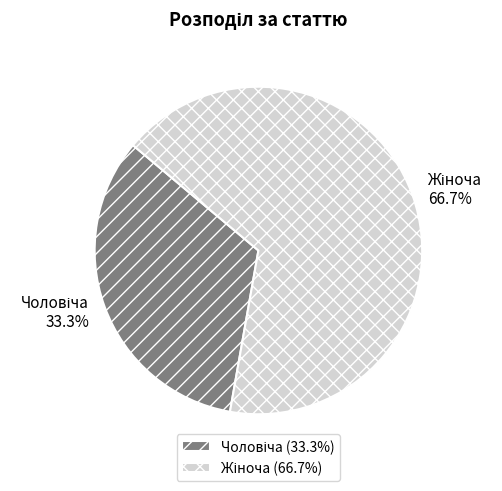

Is there a majority slice in this chart?

Yes